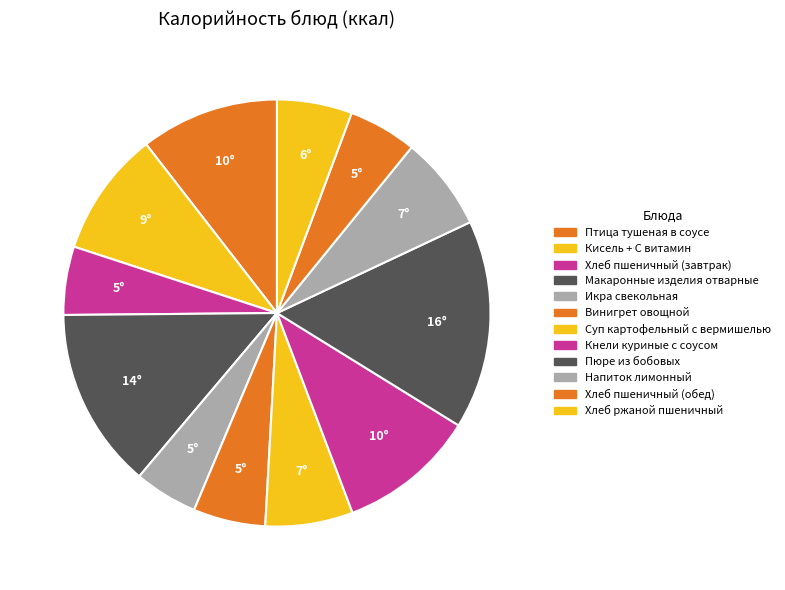

Is there a majority slice in this chart?

No